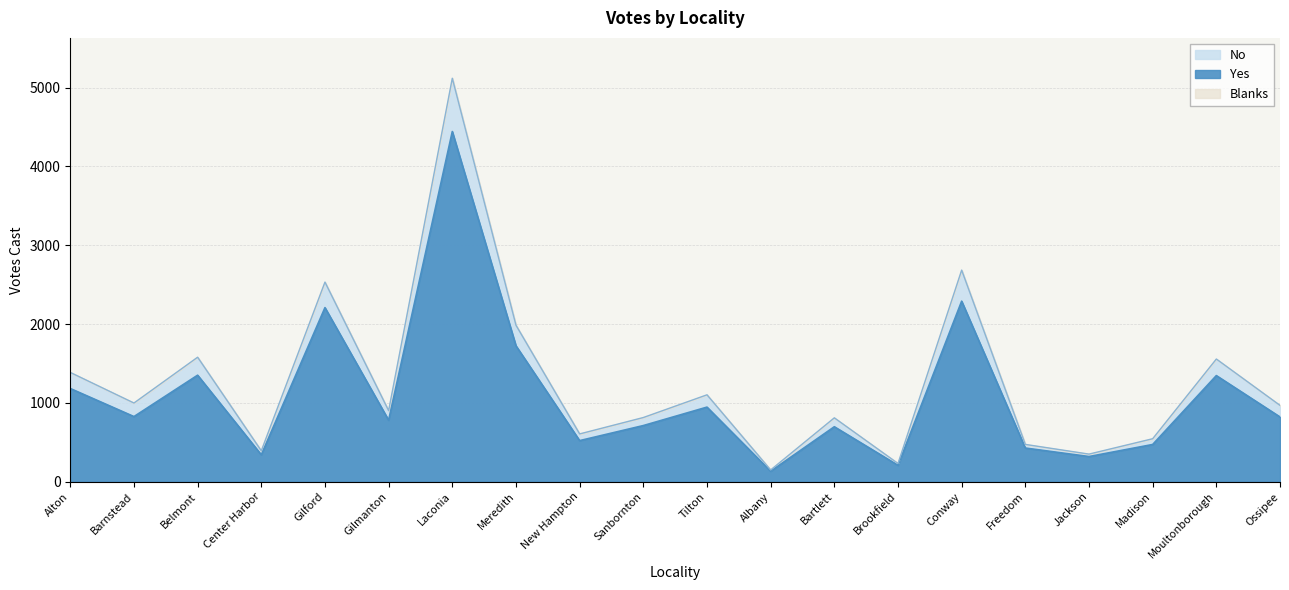

Which label corresponds to the smallest value in the chart?

Albany